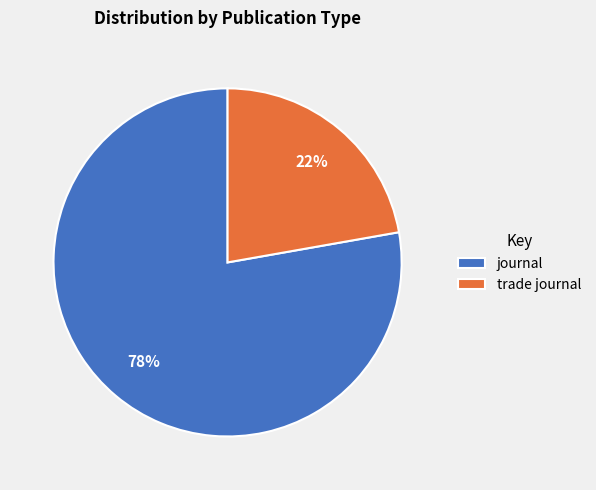

To the nearest percent, what is the difference between the trade journal and journal slice percentages?

56%